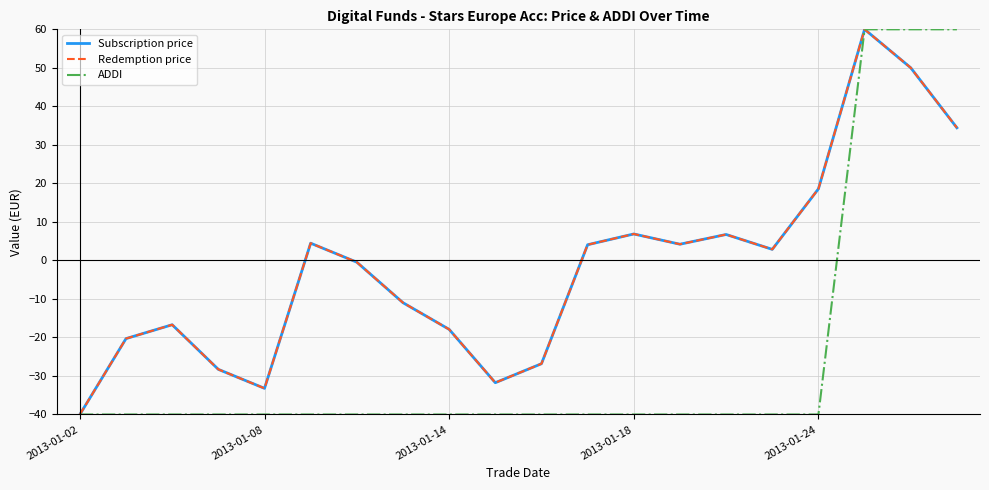

Which series has the largest total across all categories?

Subscription price